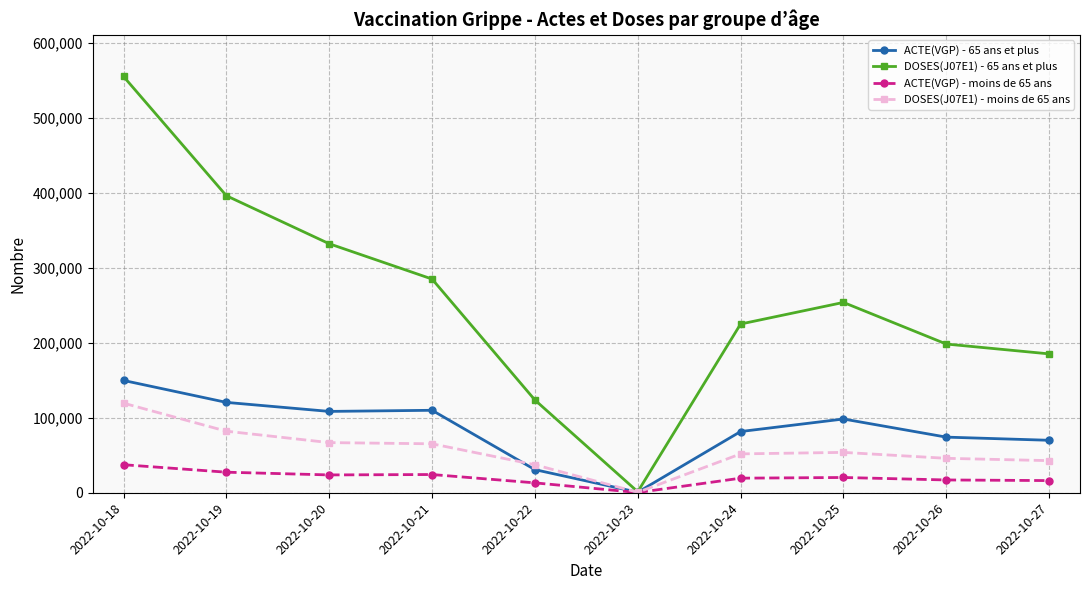

At 2022-10-20, list the series in order from smallest to largest.

ACTE(VGP) - moins de 65 ans, DOSES(J07E1) - moins de 65 ans, ACTE(VGP) - 65 ans et plus, DOSES(J07E1) - 65 ans et plus